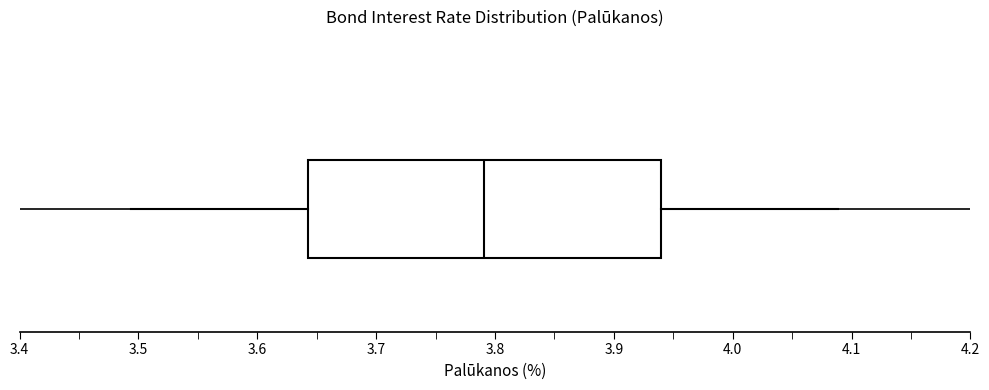

Read this box plot against the x-axis: the position of the median line, the range covered by the box, and the ends of both whiskers. The values are not printed on the chart, so give them approximately, as read against the axis.

median 3.79, box 3.64 to 3.94, whiskers 3.49 to 4.09